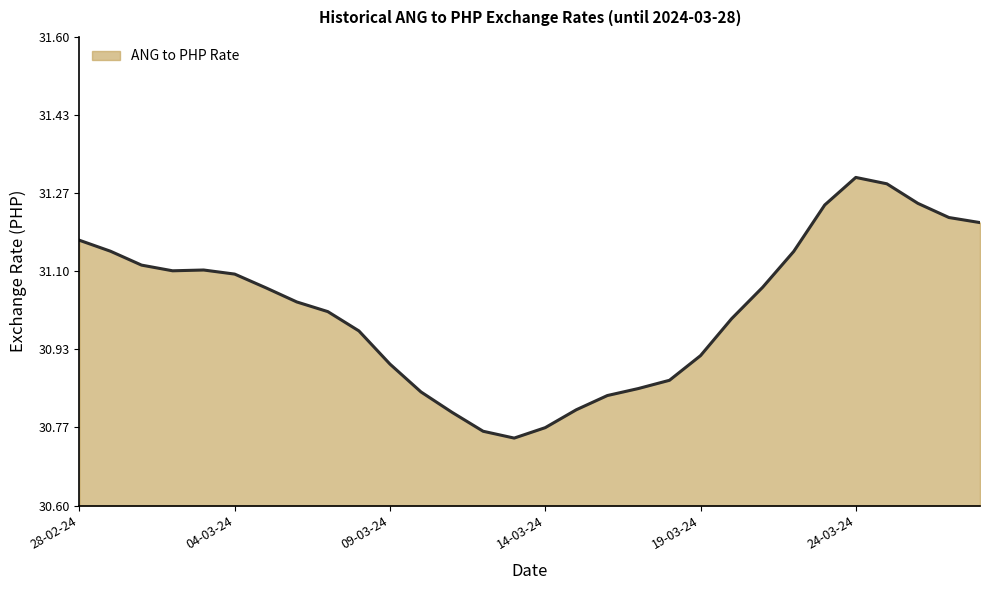

How many lines are shown in the chart?

1